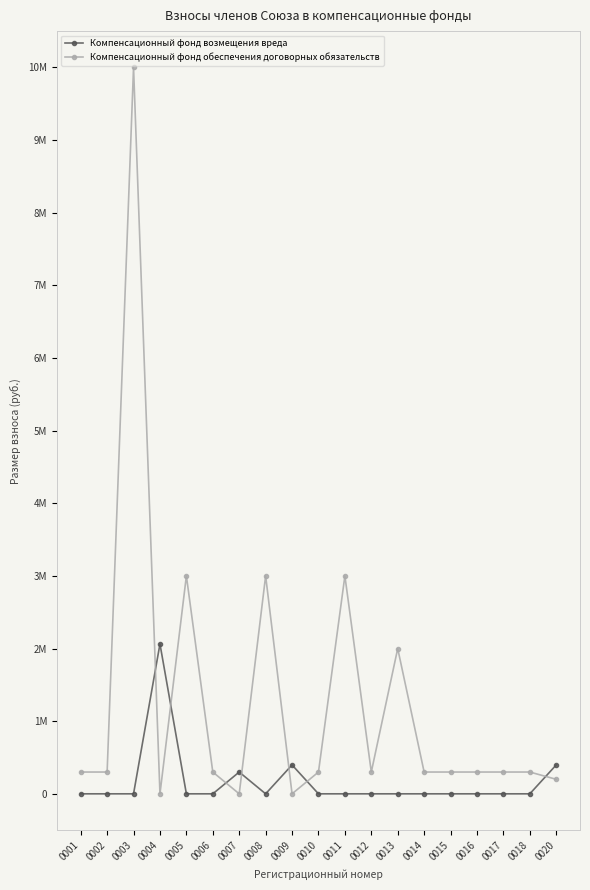

Is this an area chart (filled region under the line)?

No